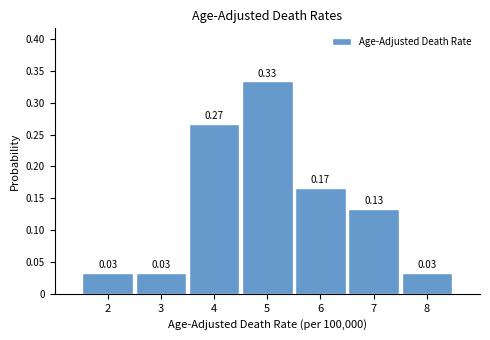

What is the change in value from 3 to 7?

+0.1